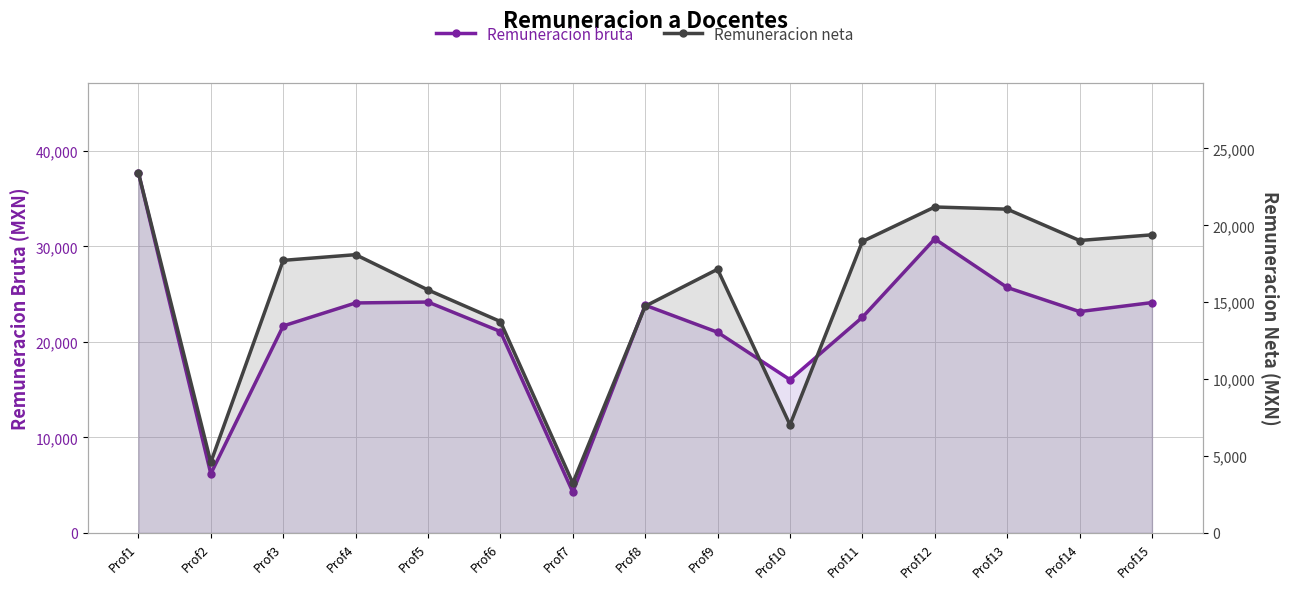

What is the average value of the Remuneracion neta series?

15676.0